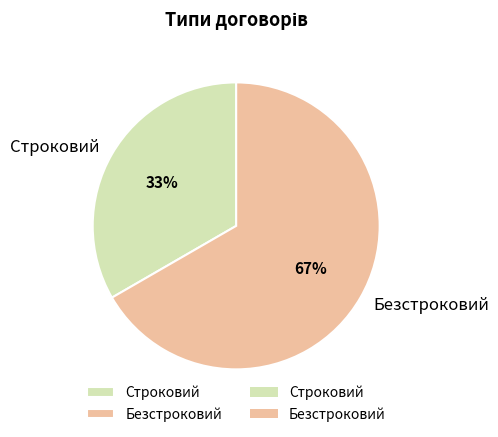

Is it true that Безстроковий is 60% of the pie?

False